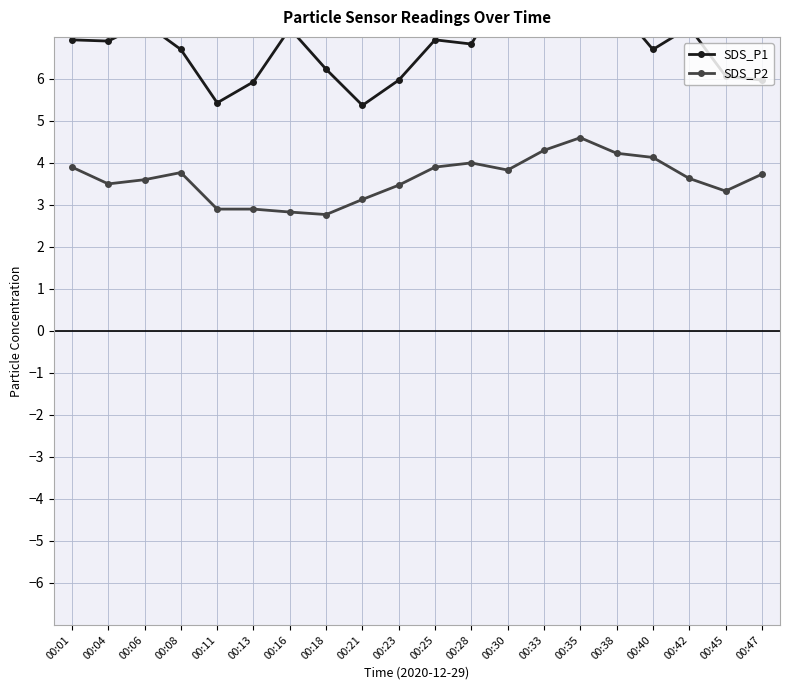

Between 00:11 and 00:25, which series saw the biggest shift?

SDS_P1